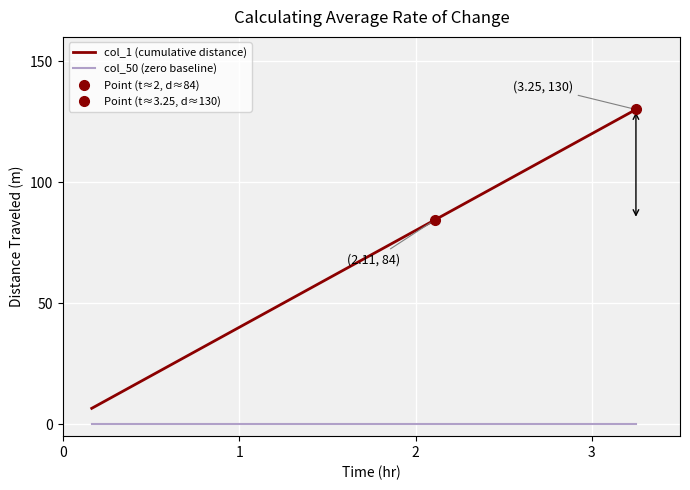

What is the lowest value of the col_1 (cumulative distance) series?

6.5